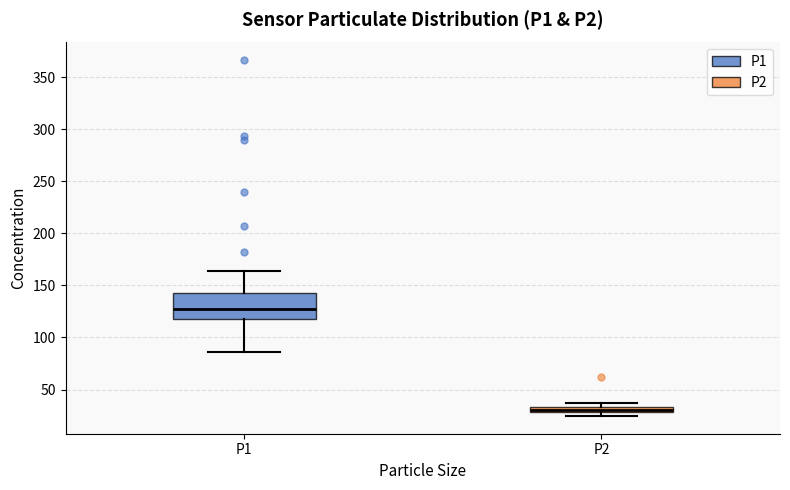

Comparing the boxes themselves (not the whiskers), which one is the tallest?

P1